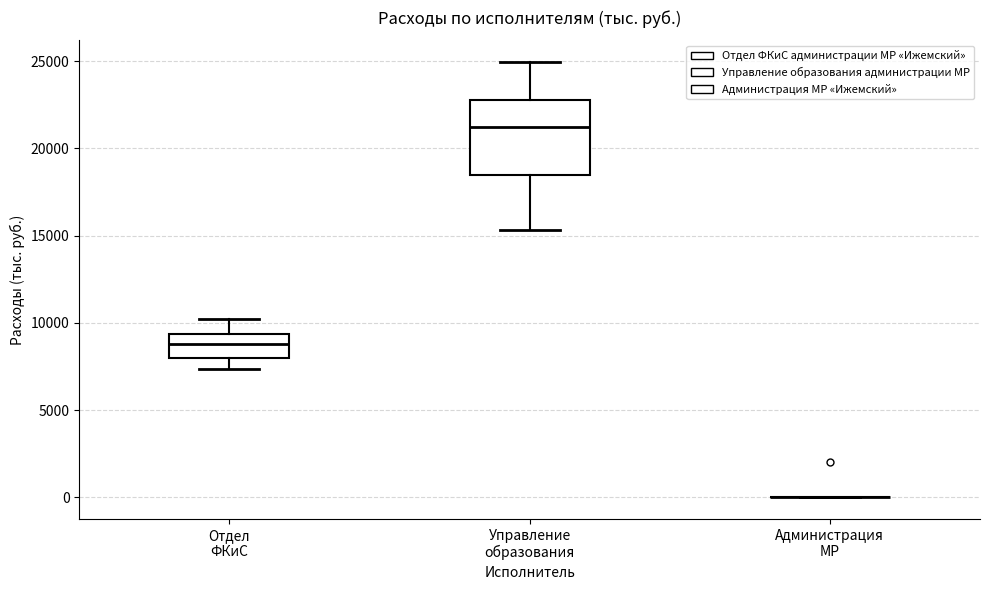

Reading left to right, transcribe this box plot: for each box, give where its median line is, the range the box spans, and where its two whiskers end, as read against the y-axis. The values are not printed on the chart, so give them approximately, as read against the axis.

Отдел ФКиС: median 9000, box 8000 to 9500, whiskers 7500 to 10000
Управление образования: median 21000, box 18500 to 23000, whiskers 15500 to 25000
Администрация МР: box collapsed to a line at 0, whiskers 0 to 0